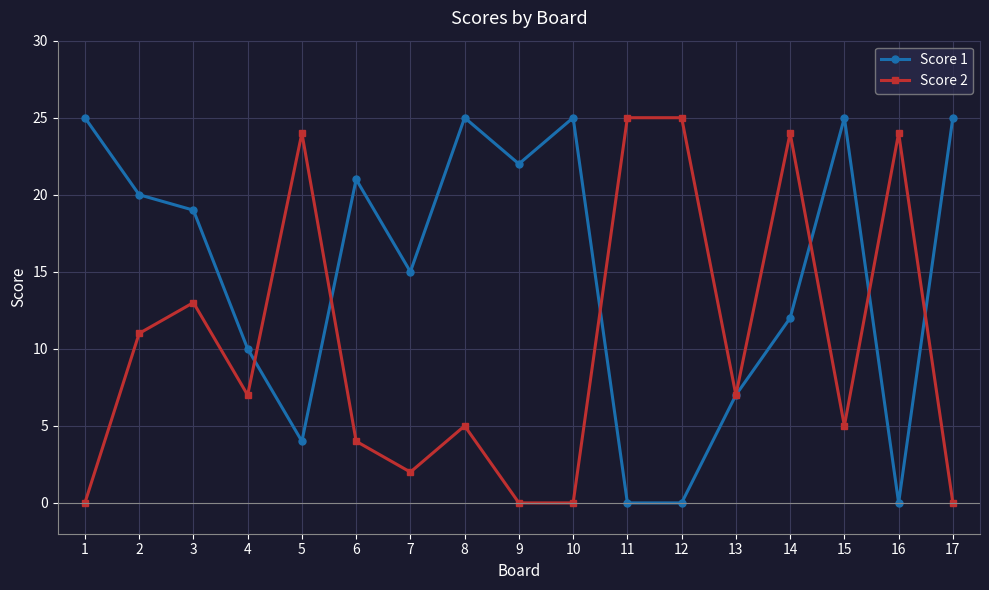

Where is the first local maximum for Score 1?

6